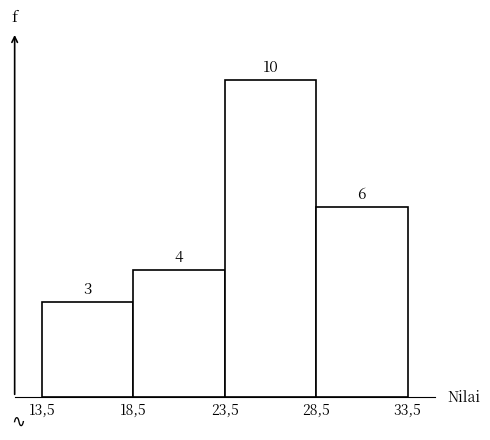

Reading left to right, transcribe all the data shown in this chart.

3	4	10	6